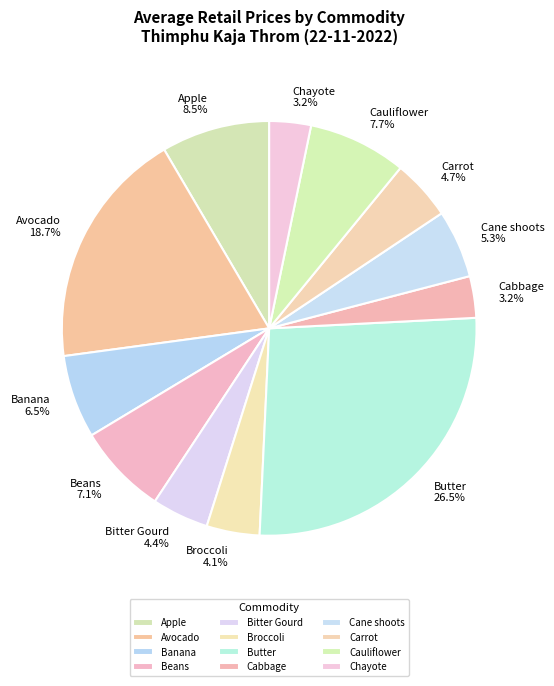

Do Butter 26.5% and Avocado 18.7% together represent more than half of the pie?

No